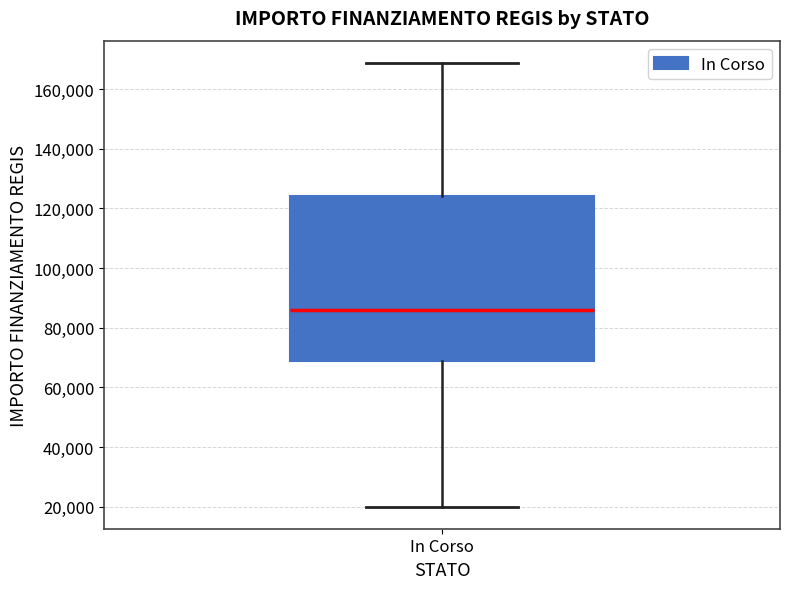

Read this box plot against the y-axis: the position of the median line, the range covered by the box, and the ends of both whiskers. The values are not printed on the chart, so give them approximately, as read against the axis.

median 86000, box 68000 to 124000, whiskers 20000 to 168000